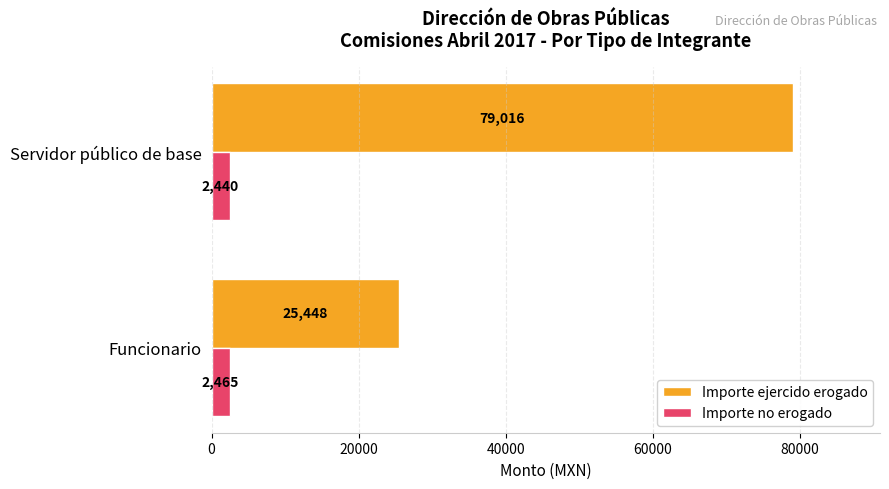

Rank the series by their maximum value, from highest to lowest.

Importe ejercido erogado, Importe no erogado